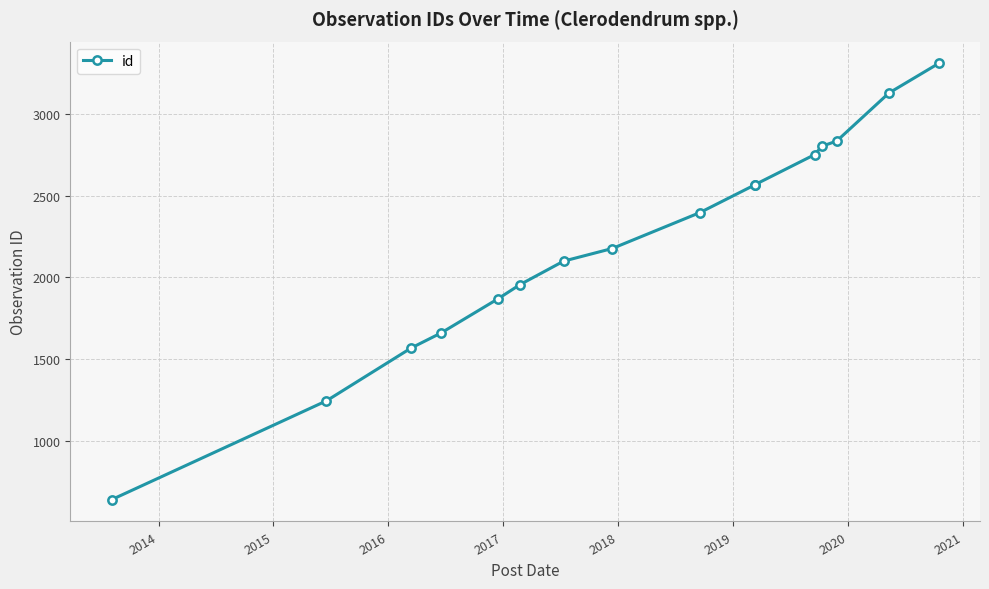

What is the difference between the maximum and minimum values?

2670